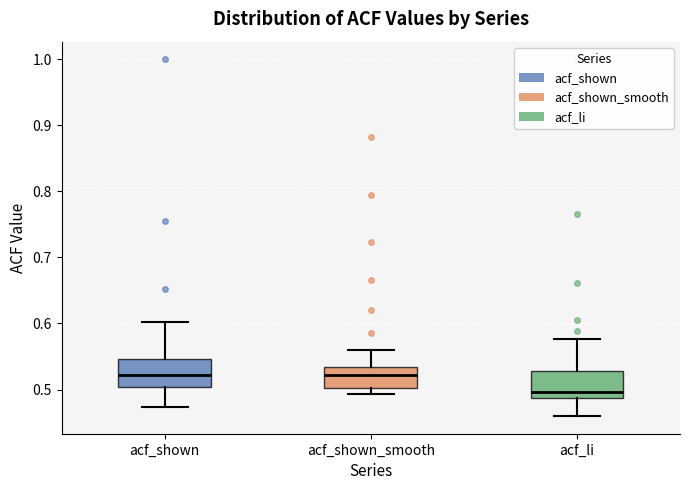

Reading left to right, transcribe this box plot: for each box, give where its median line is, the range the box spans, and where its two whiskers end, as read against the y-axis. The values are not printed on the chart, so give them approximately, as read against the axis.

acf_shown: median 0.52, box 0.50 to 0.55, whiskers 0.47 to 0.60
acf_shown_smooth: median 0.52, box 0.50 to 0.53, whiskers 0.49 to 0.56
acf_li: median 0.50, box 0.49 to 0.53, whiskers 0.46 to 0.58